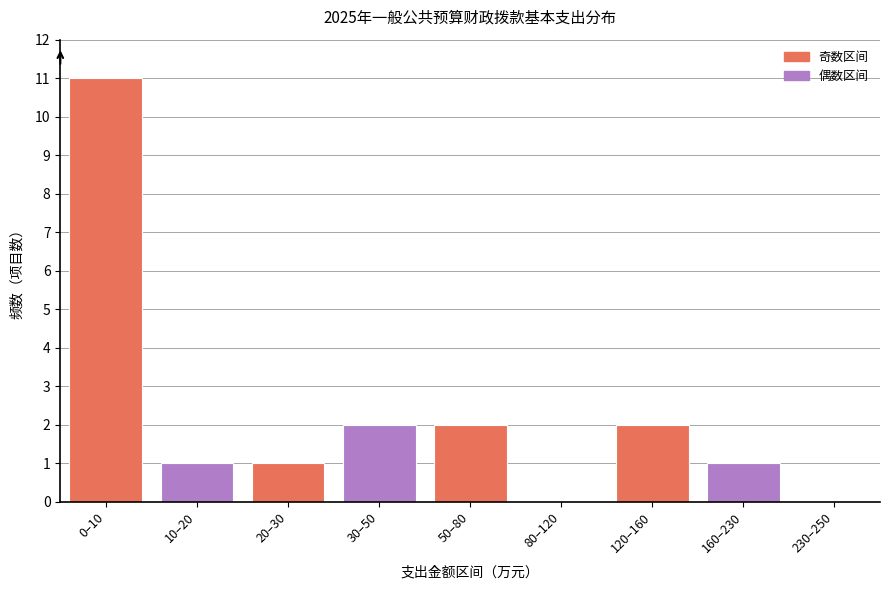

Reading left to right, transcribe all the data shown in this chart.

0–10=11	10–20=1	20–30=1	30–50=2	50–80=2	80–120=0	120–160=2	160–230=1	230–250=0